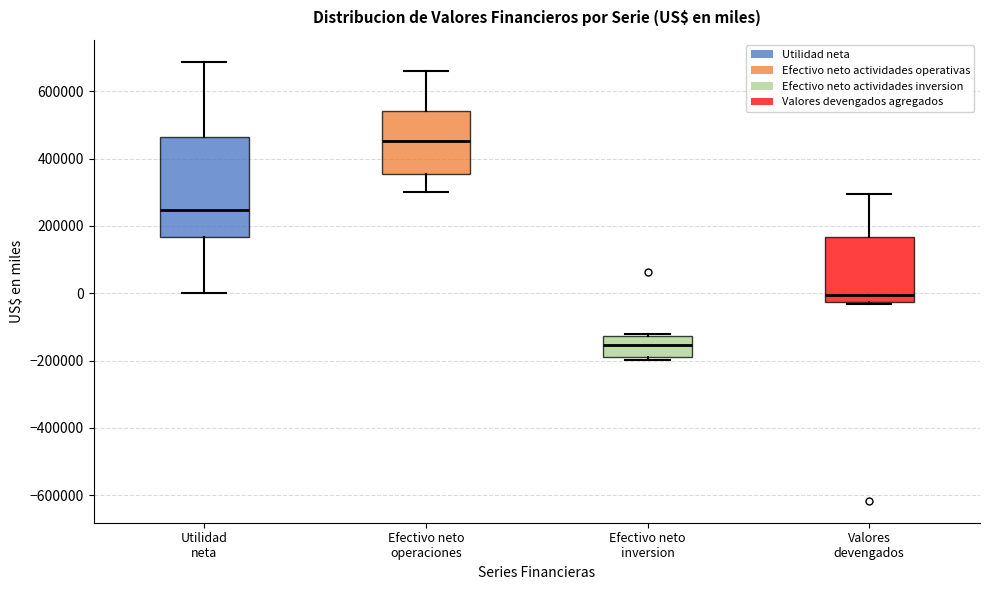

Which box has the lowest median line?

Efectivo neto inversion